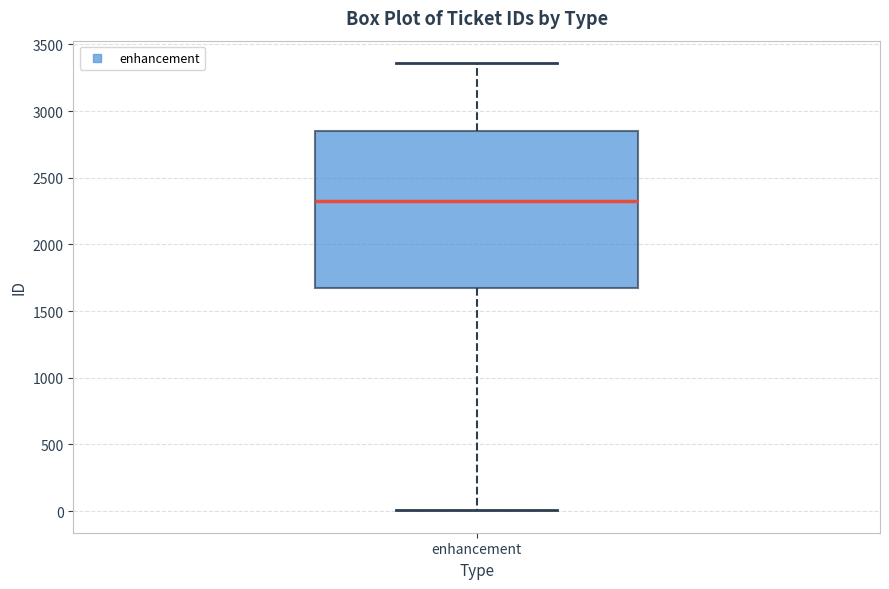

Where does the median line of the box for enhancement sit on the y-axis? The values are not printed on the chart, so give them approximately, as read against the axis.

2350